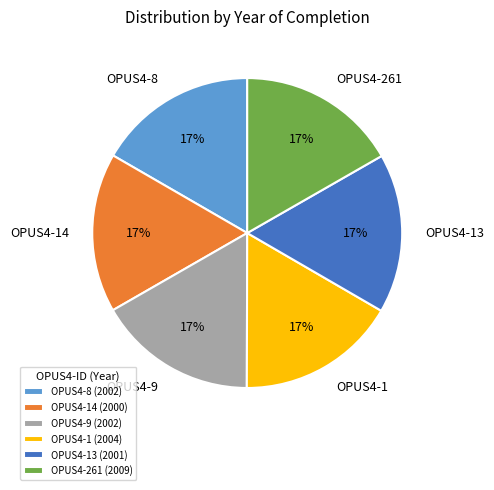

Count the number of slices in the pie.

6